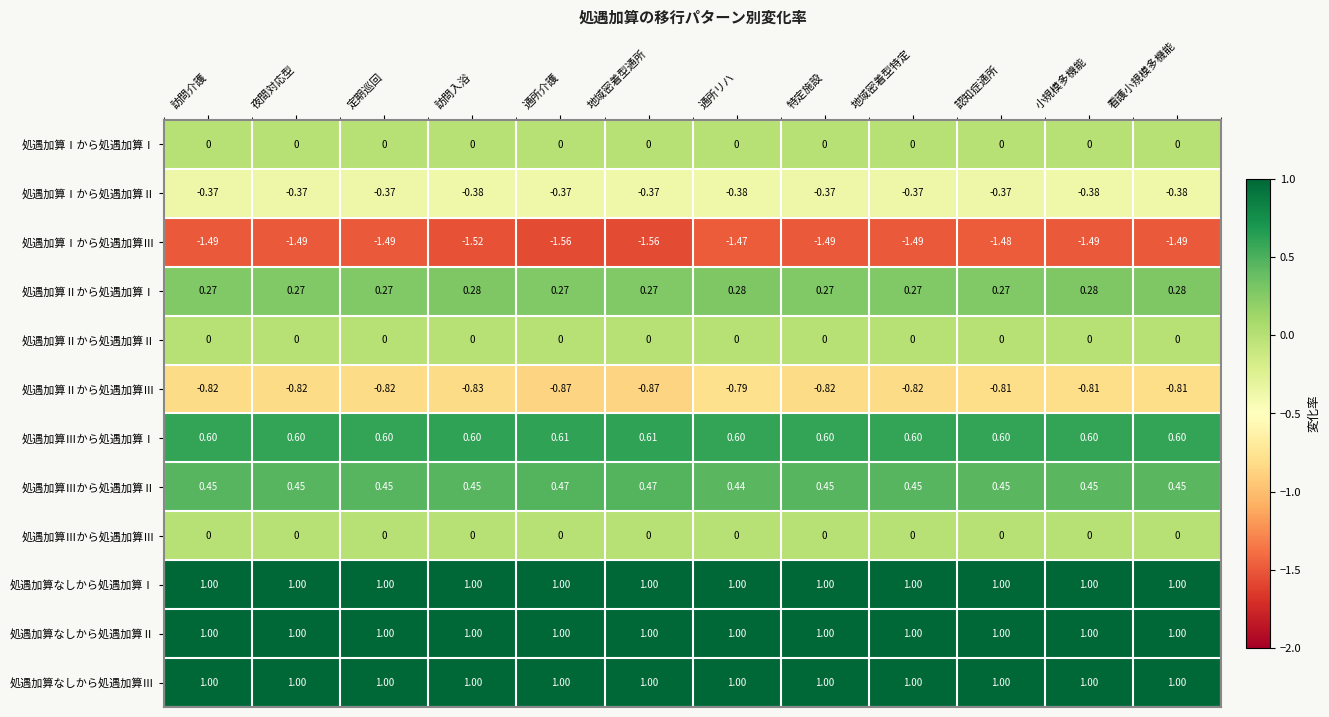

At which category is the sum across all series the highest?

通所リハ